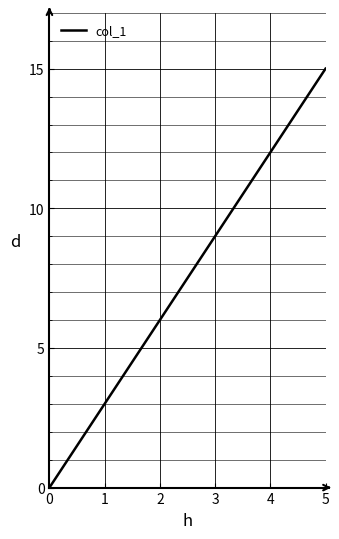

Does the chart have visible grid lines?

Yes